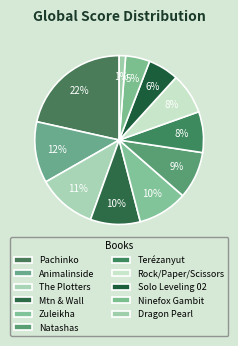

Count the number of slices in the pie.

11